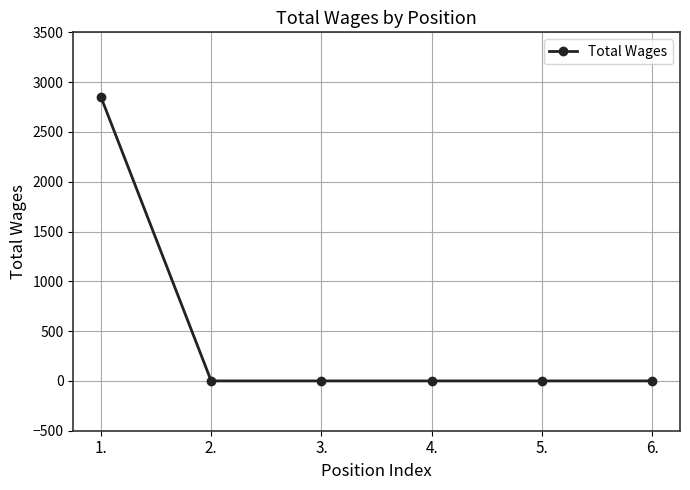

Reading right to left, list all the values displayed in this chart.

6.=0	5.=0	4.=0	3.=0	2.=0	1.=2853